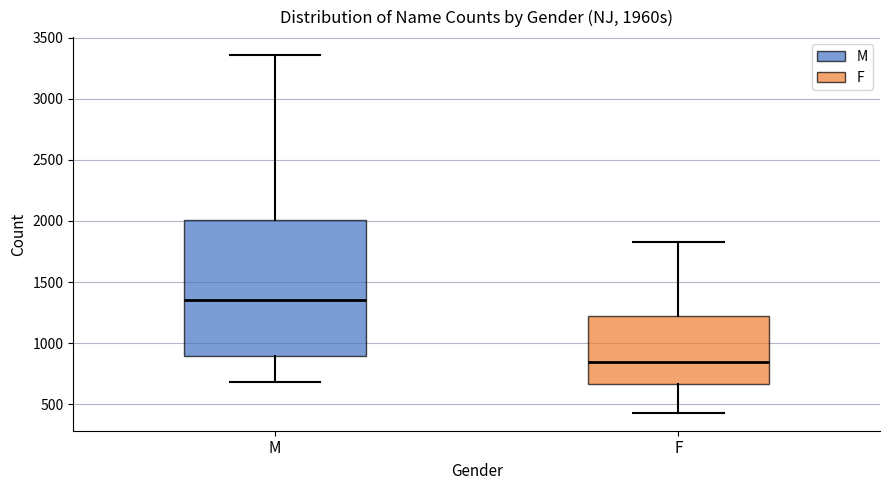

Where does the median line of the box for F sit on the y-axis? The values are not printed on the chart, so give them approximately, as read against the axis.

850